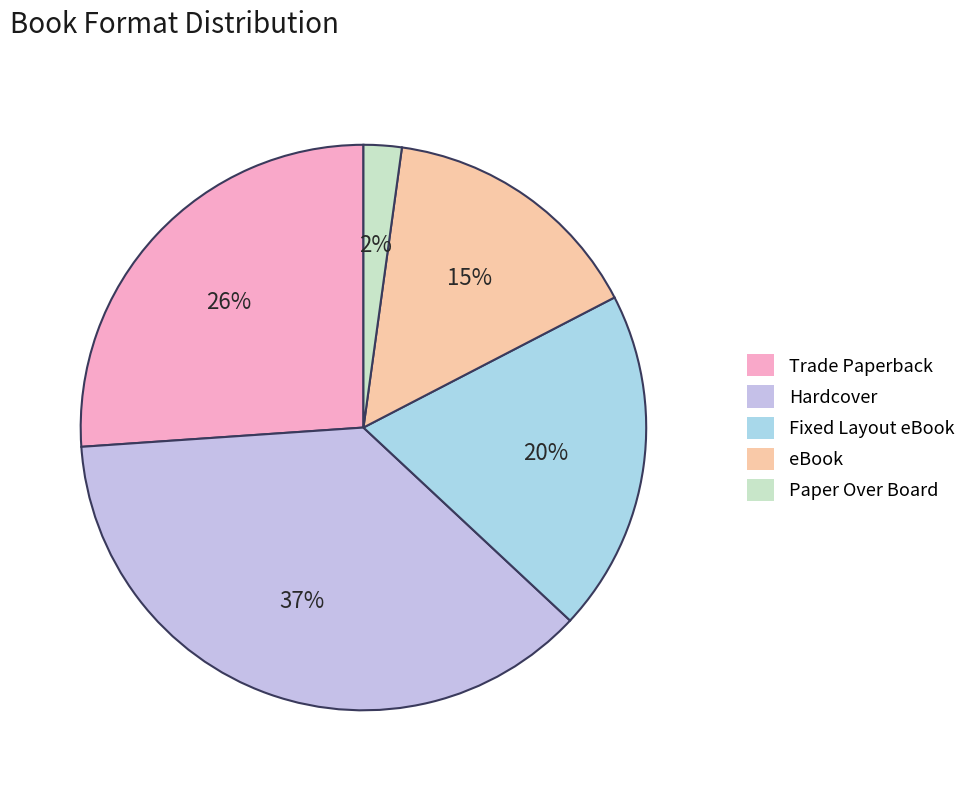

Is it true that eBook is 15% of the pie?

True